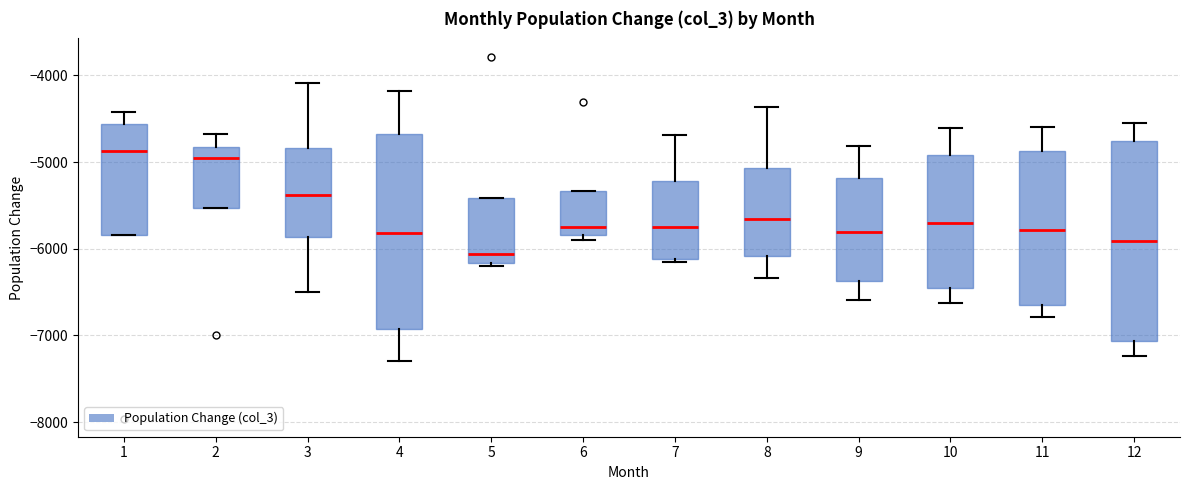

Where does the upper whisker of the box at x = 2 end on the y-axis? The values are not printed on the chart, so give them approximately, as read against the axis.

-4700